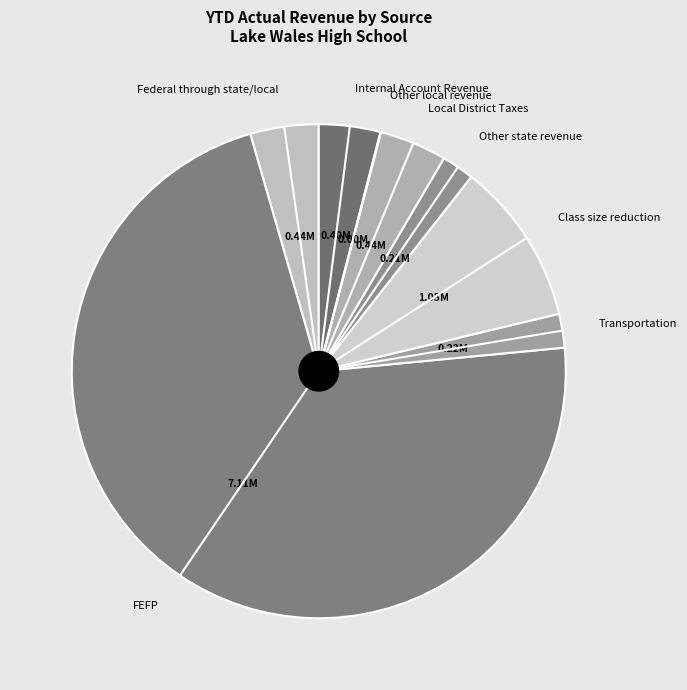

Which slice represents more than half of the pie?

FEFP